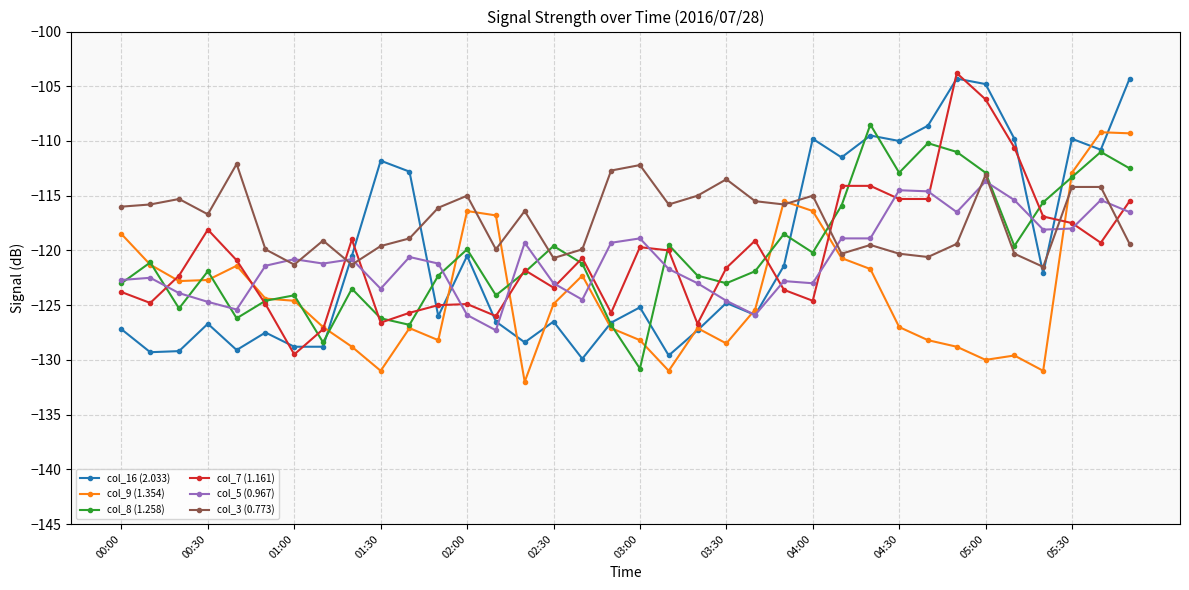

Which series has the largest total across all categories?

col_3 (0.773)